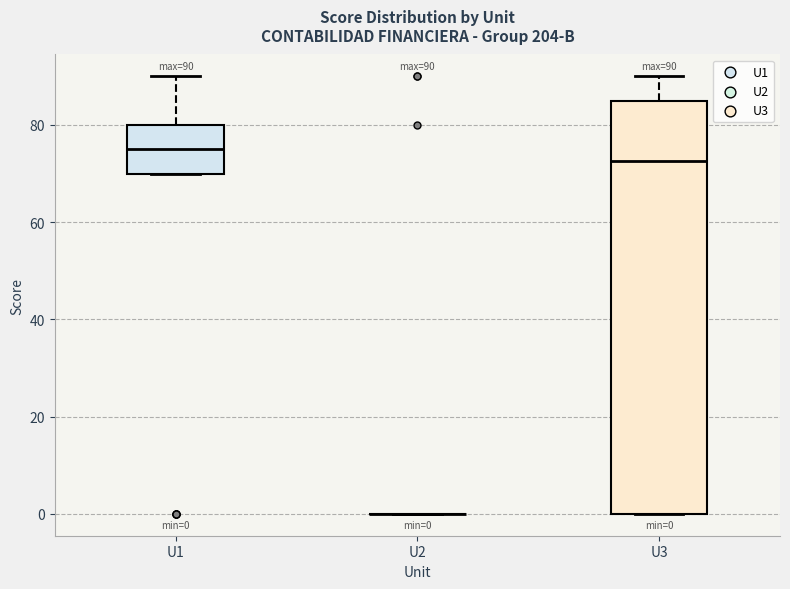

Comparing the boxes themselves (not the whiskers), which one is the tallest?

U3